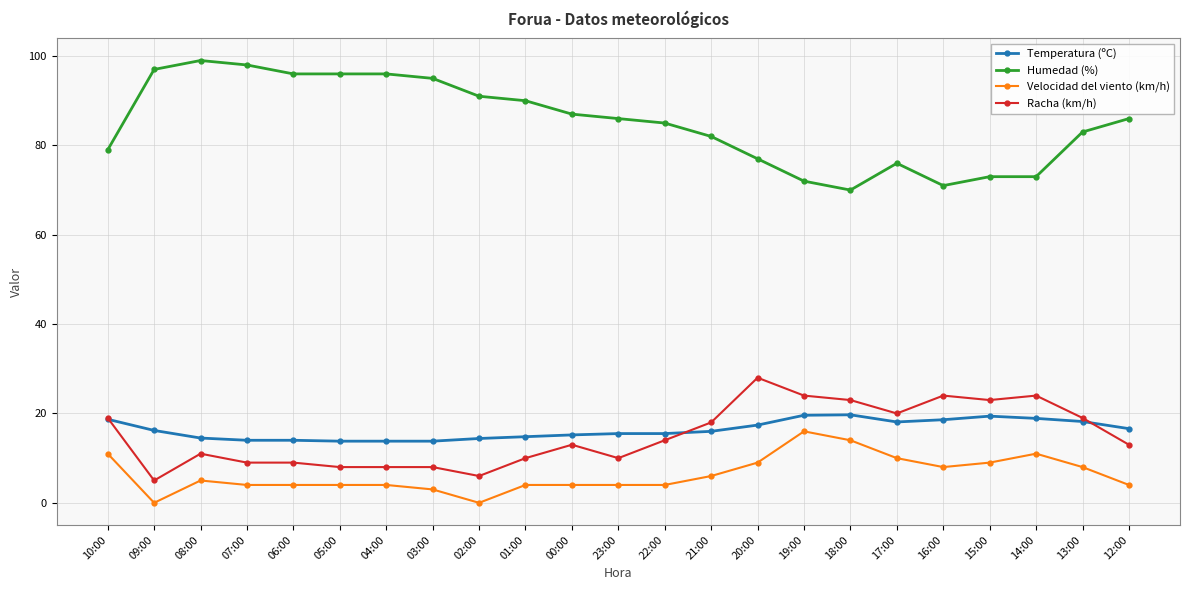

What is the label of the 19th point from the left?

16:00